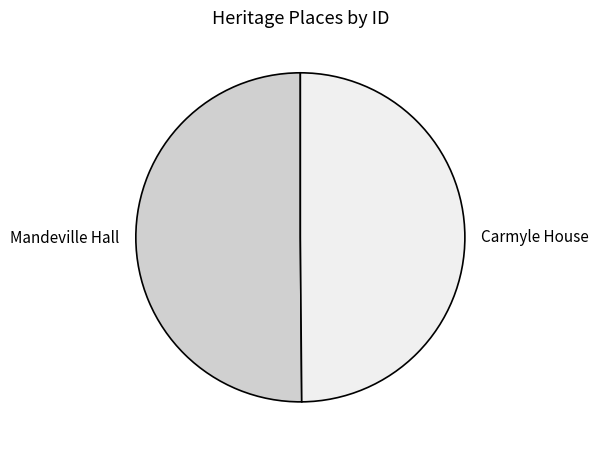

True or false: Carmyle House accounts for 58% of the total.

False